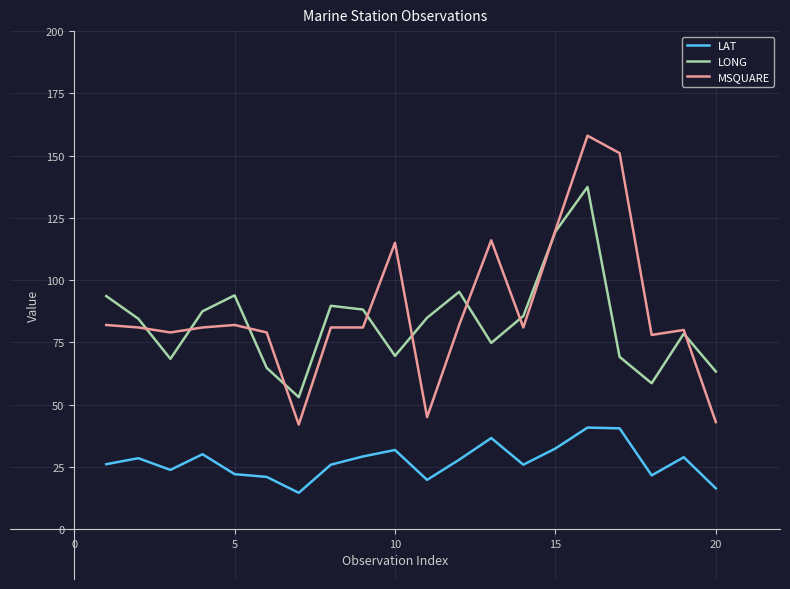

What is the highest value of the MSQUARE series?

158.0